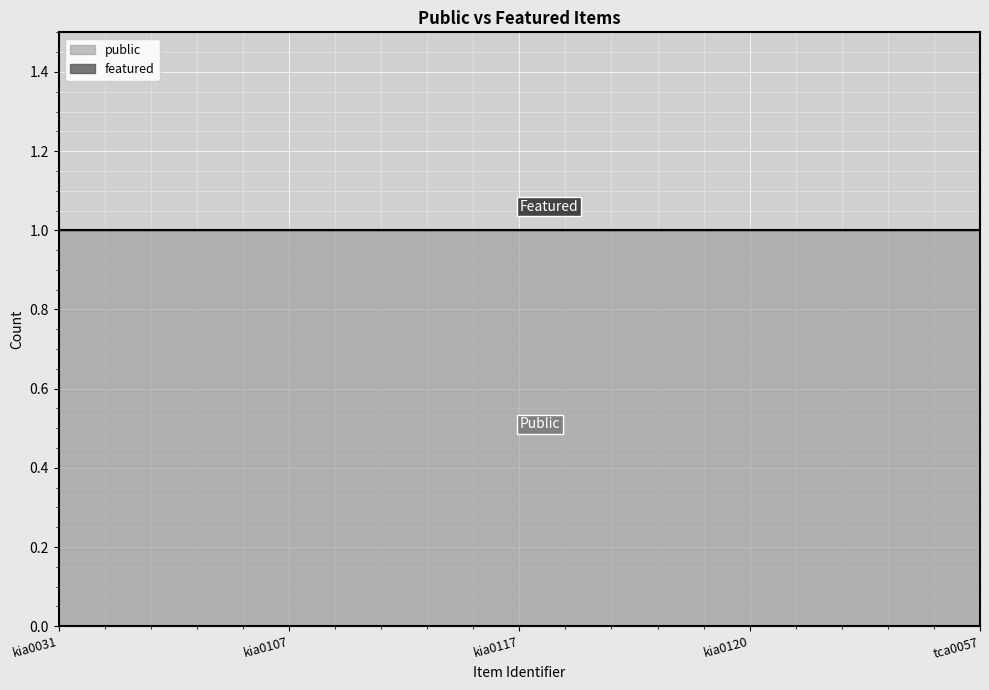

Reading left to right, transcribe all the data shown in this chart.

public: 1	1	1	1	1
featured: 0	0	0	0	0